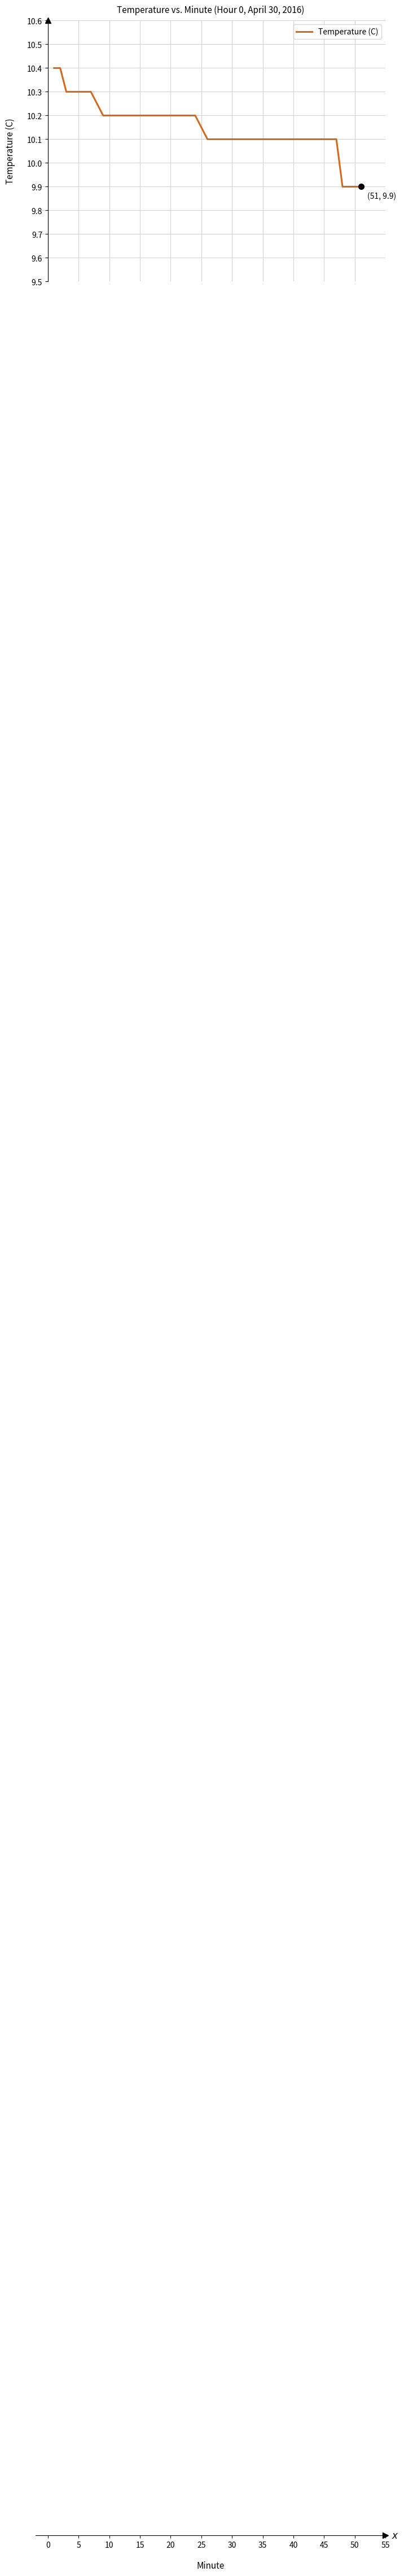

What is the minimum value shown in the chart?

9.9